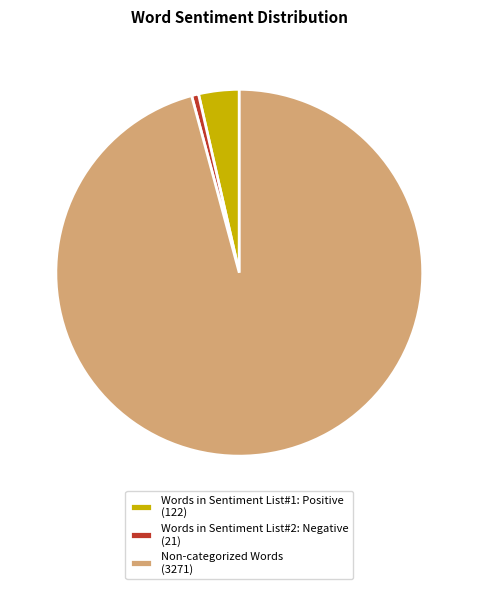

How many slices are in this pie chart?

3